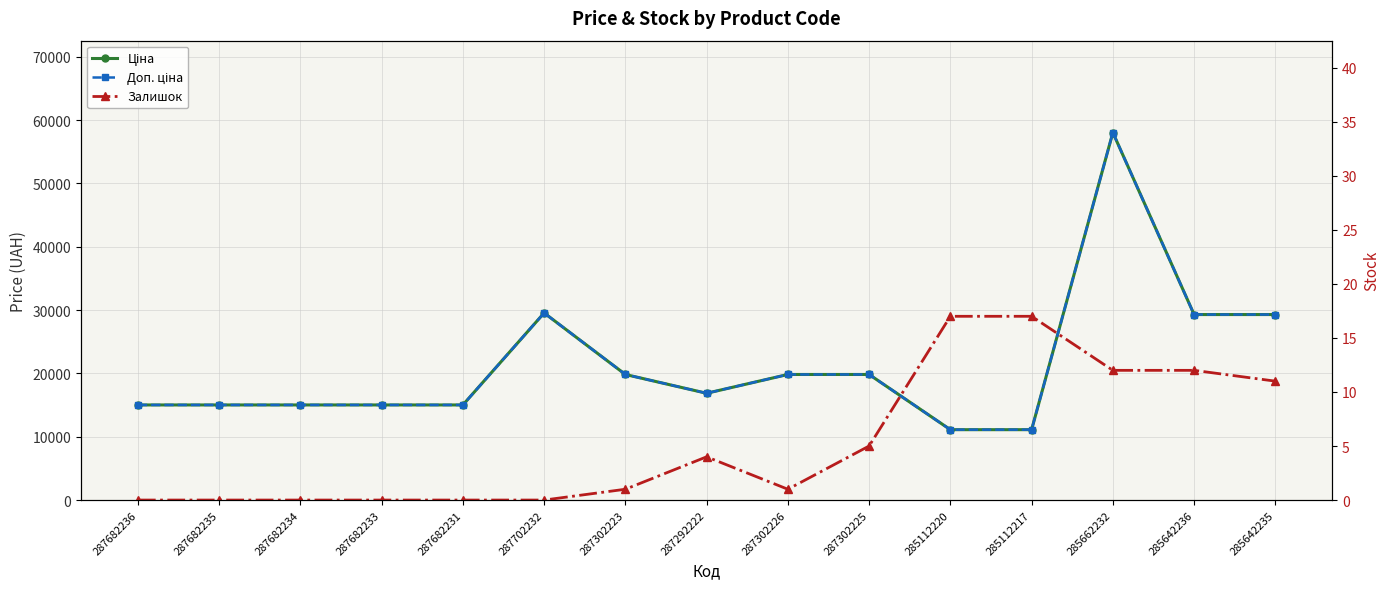

What is the total value across all series at 285112220?

22244.2